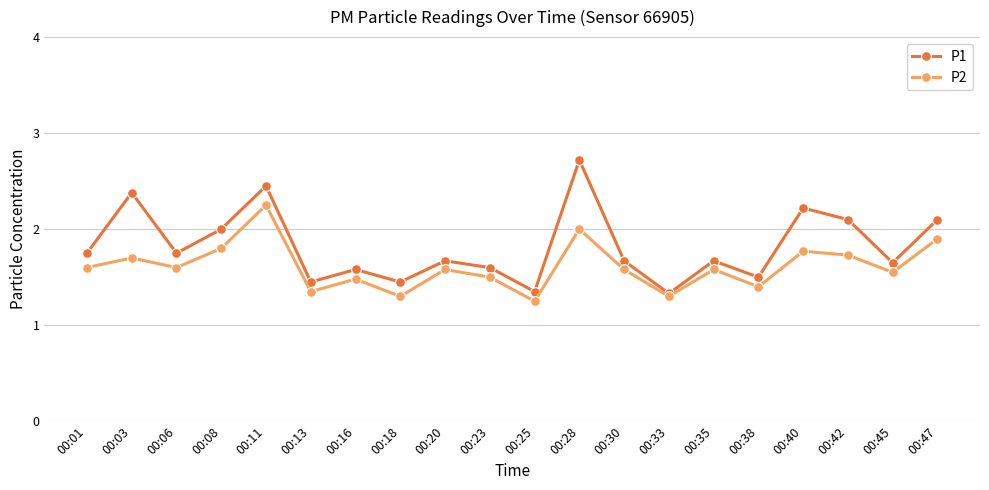

Rank the series by their average value, from highest to lowest.

P1, P2